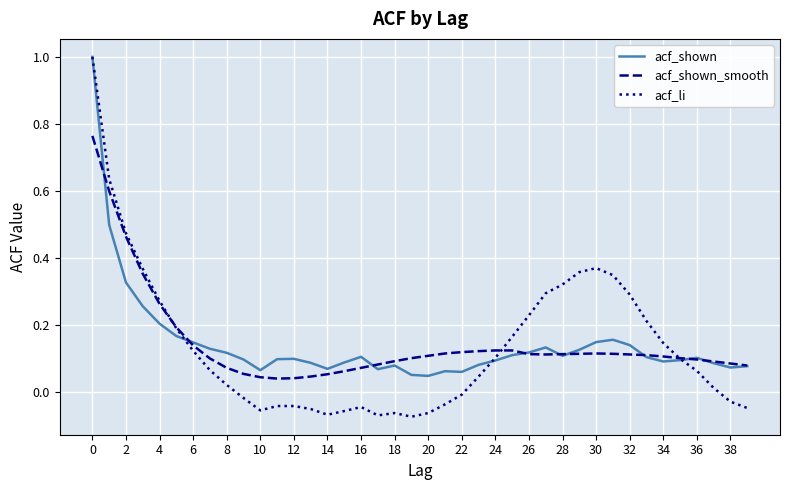

What is the maximum value shown in the chart?

1.0